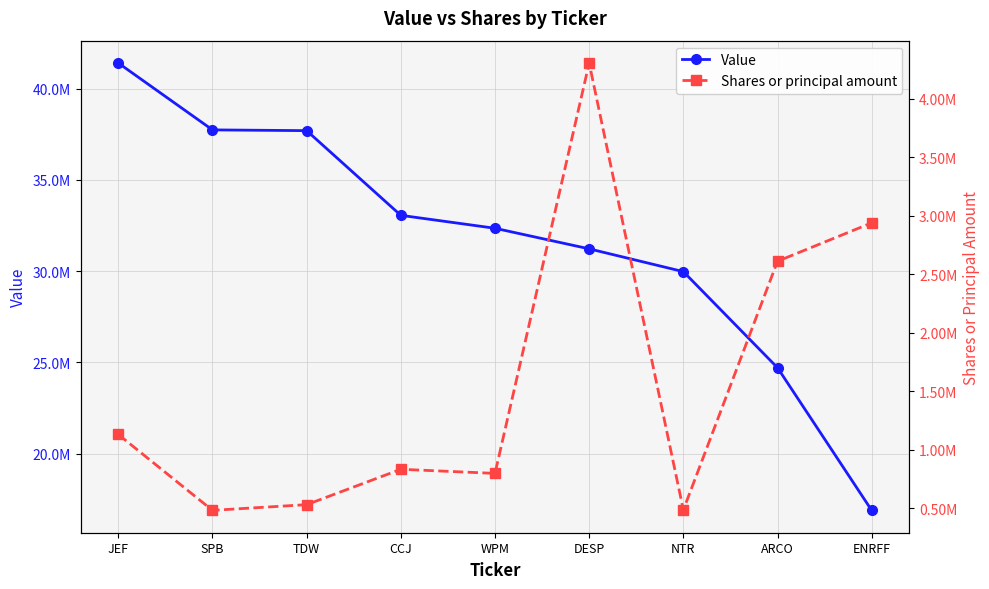

Reading left to right, list all the values displayed in this chart.

Value: JEF=41409812	SPB=37745191	TDW=37703559	CCJ=33062073	WPM=32352980	DESP=31225315	NTR=29976698	ARCO=24708659	ENRFF=16891352
Shares or principal amount: JEF=1130489	SPB=481751	TDW=530513	CCJ=832963	WPM=797854	DESP=4306940	NTR=485374	ARCO=2611909	ENRFF=2940178